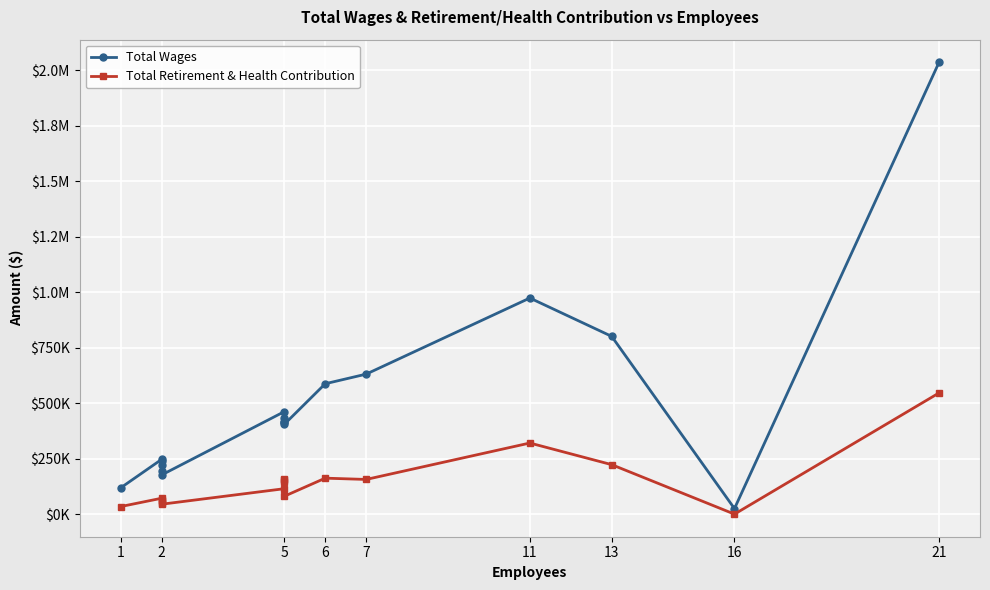

At 2, list the series in order from largest to smallest.

Total Wages, Total Retirement & Health Contribution